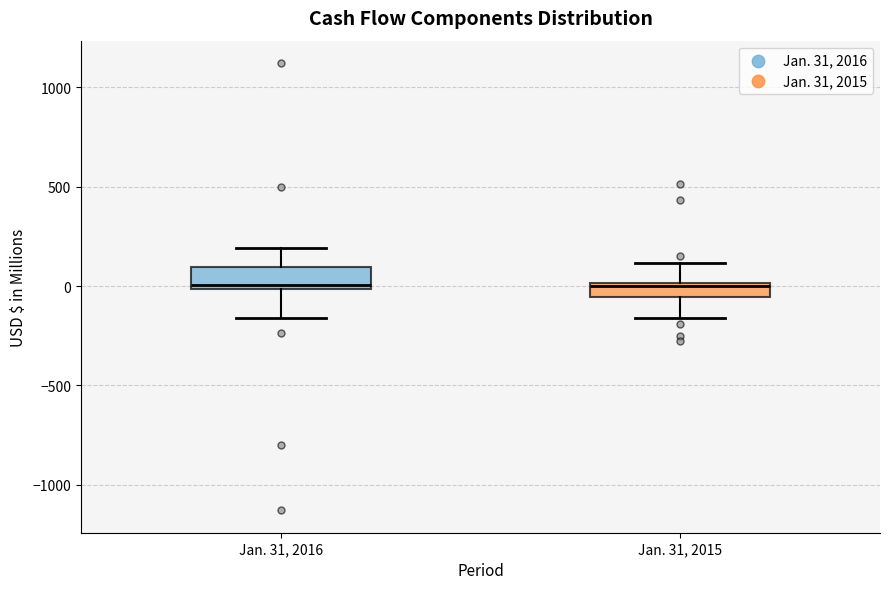

Where does the lower whisker of the box for Jan. 31, 2015 end on the y-axis? The values are not printed on the chart, so give them approximately, as read against the axis.

-150